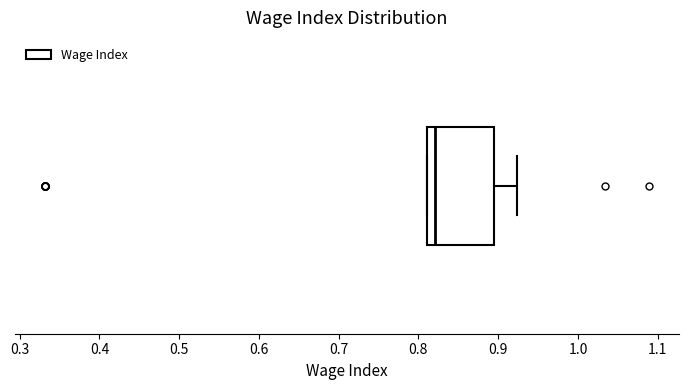

Read this box plot against the x-axis: the position of the median line, the range covered by the box, and the ends of both whiskers. The values are not printed on the chart, so give them approximately, as read against the axis.

median 0.82, box 0.81 to 0.89, whiskers 0.81 to 0.92